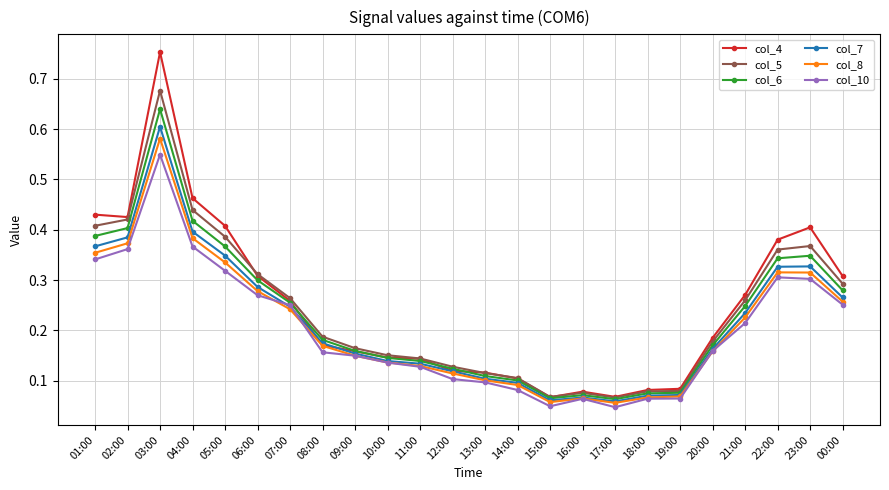

Is this an area chart (filled region under the line)?

No